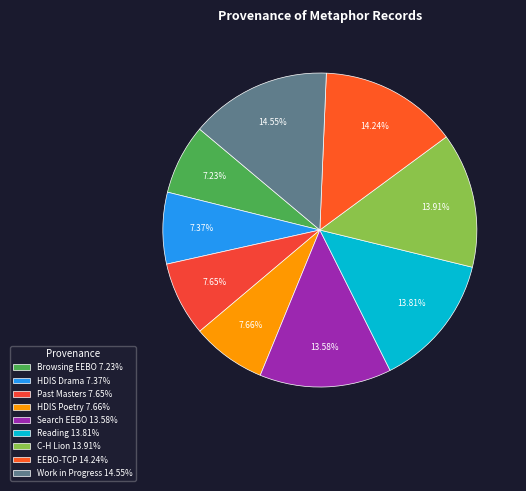

How many slices are in this pie chart?

9